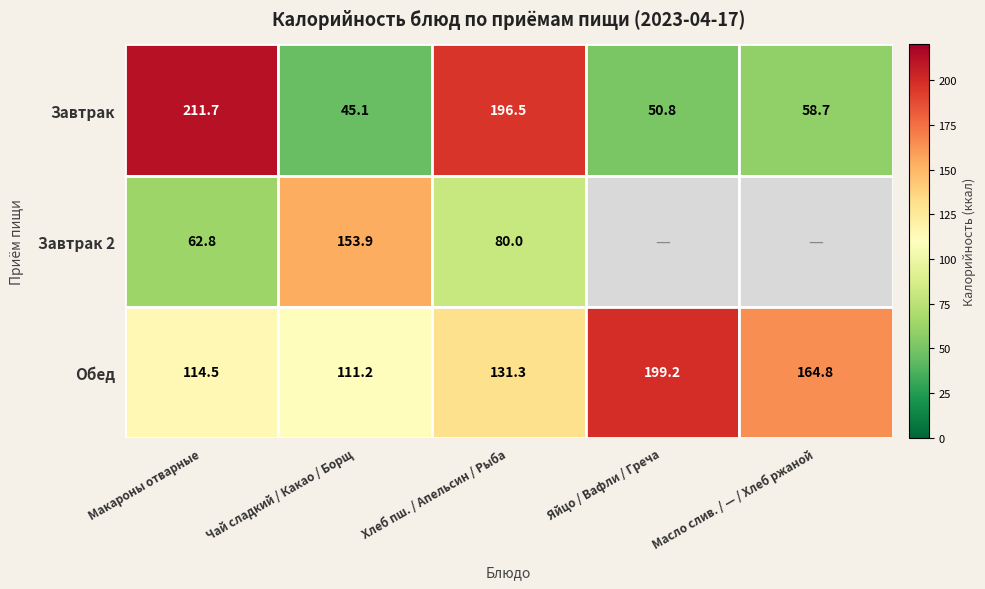

Is it true that Обед equals 199.2 at Яйцо / Вафли / Греча?

True